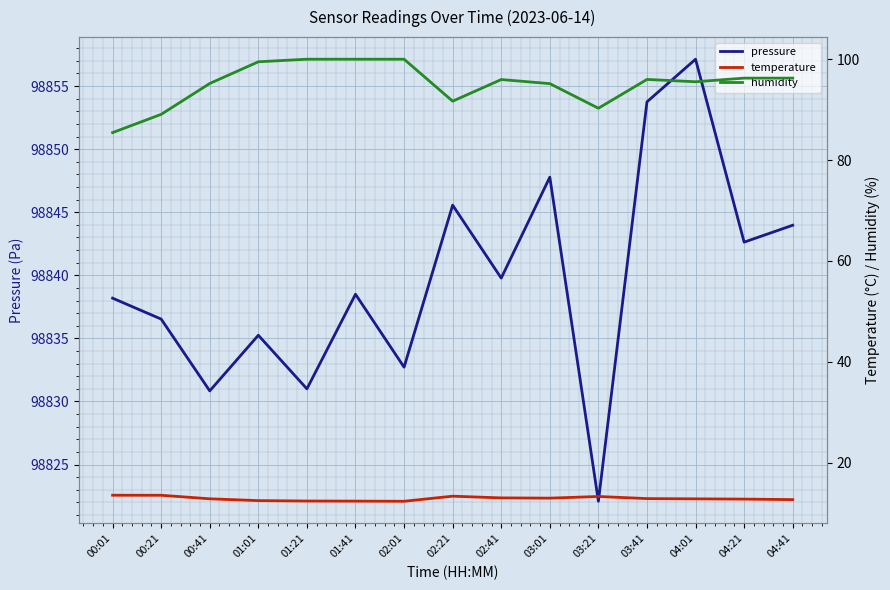

At which category does temperature reach its first local peak?

02:21